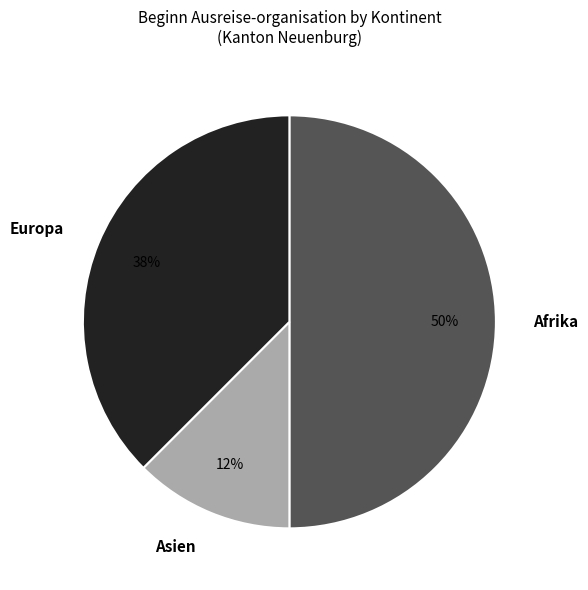

Does Europa represent more than half of the total?

No